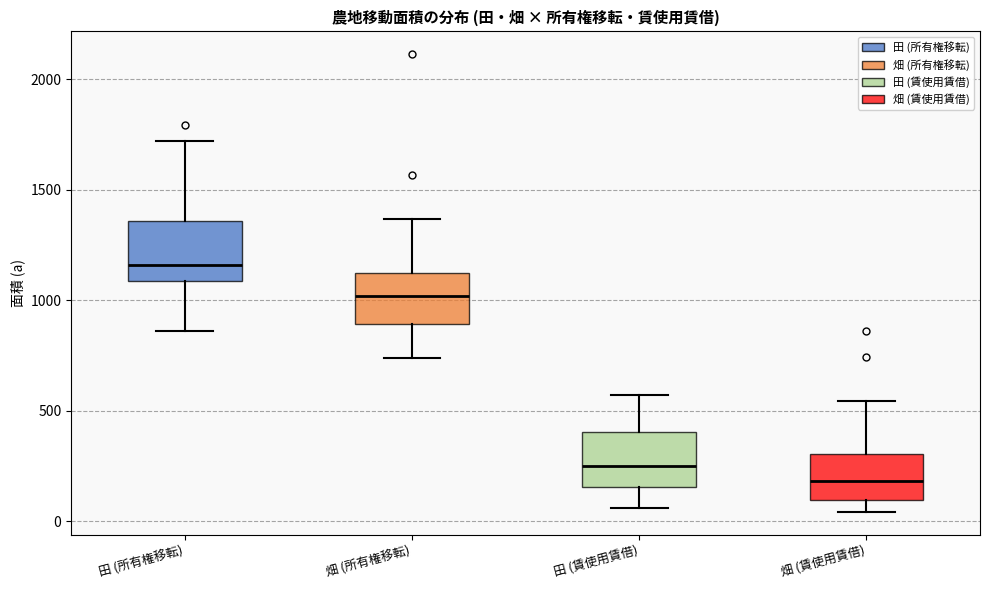

Which box has the lowest median line?

畑 (賃使用賃借)